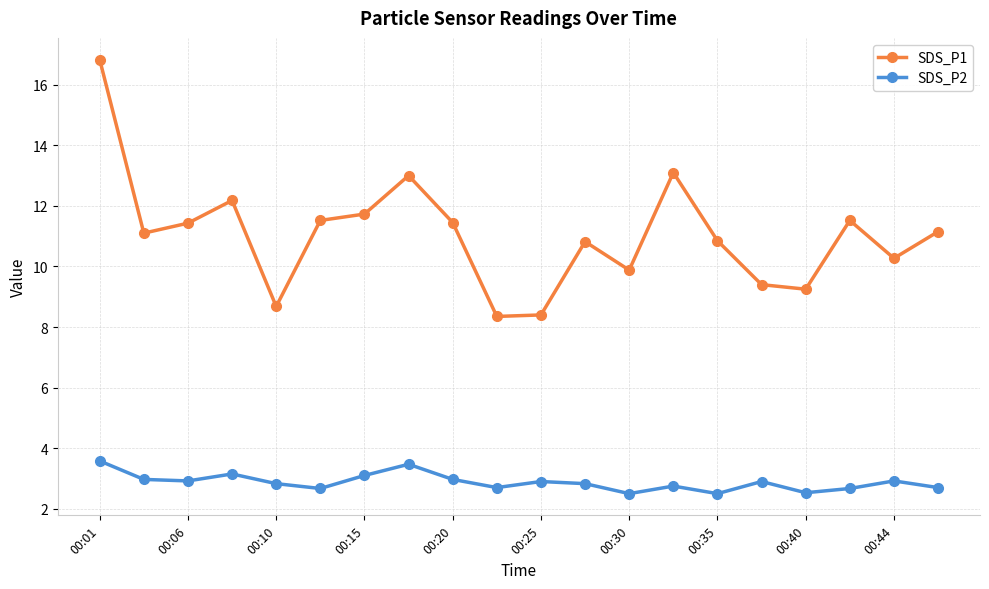

What is the value of the SDS_P2 point at the 2nd from the left?

3.0